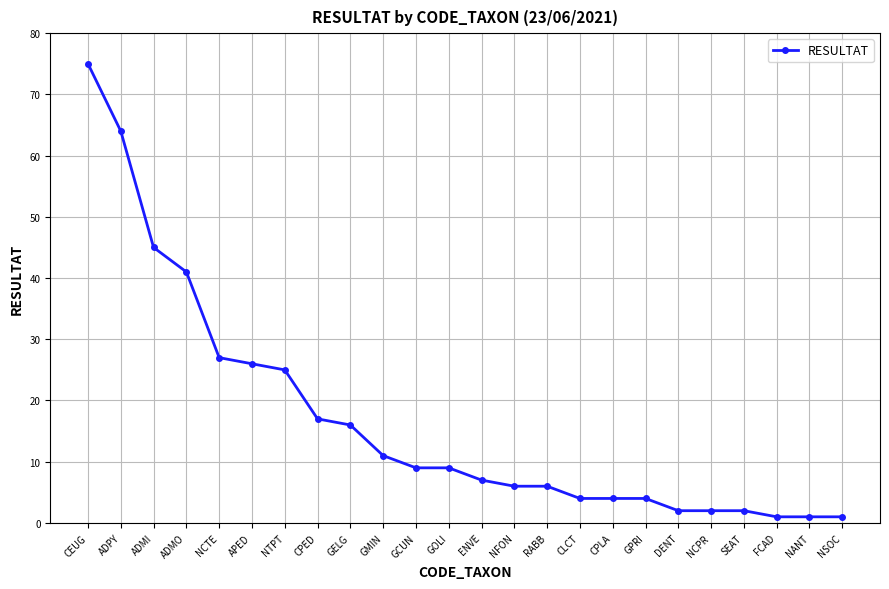

What position from the left is CPLA?

17